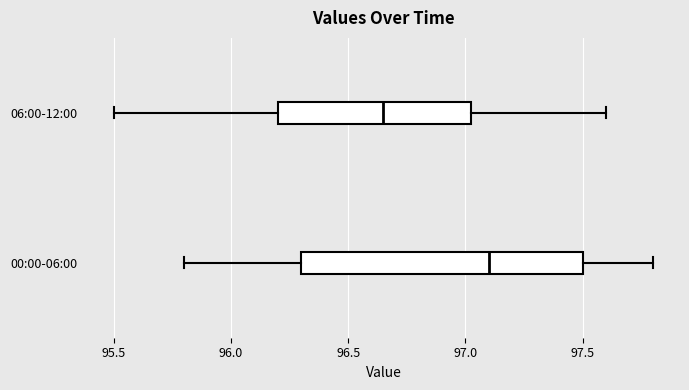

Which box is the widest, from its left edge to its right edge?

00:00-06:00